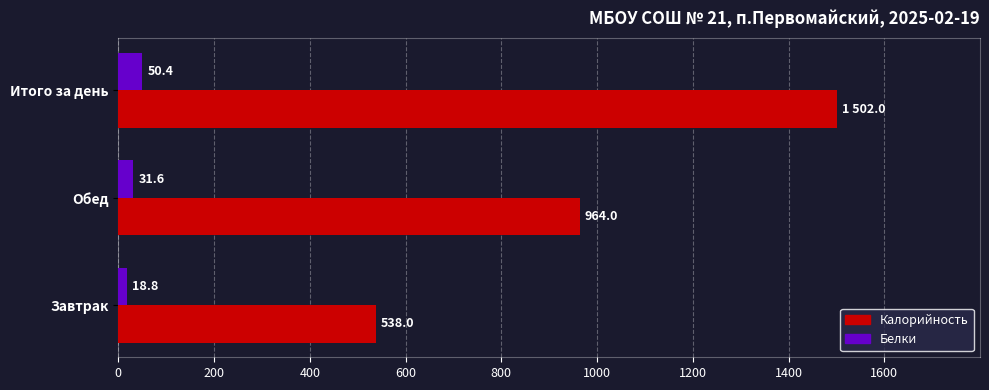

Where is Калорийность nearest to the value 1020?

Обед